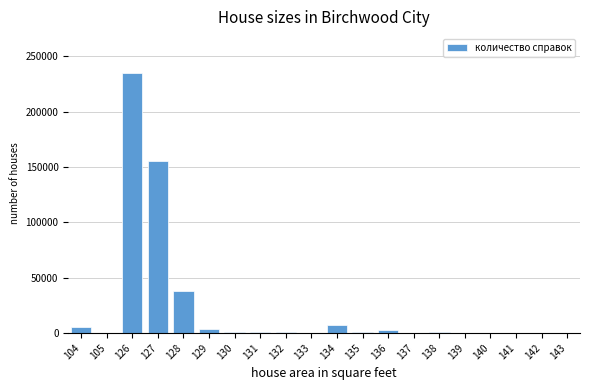

What is the sum of all values?

450134